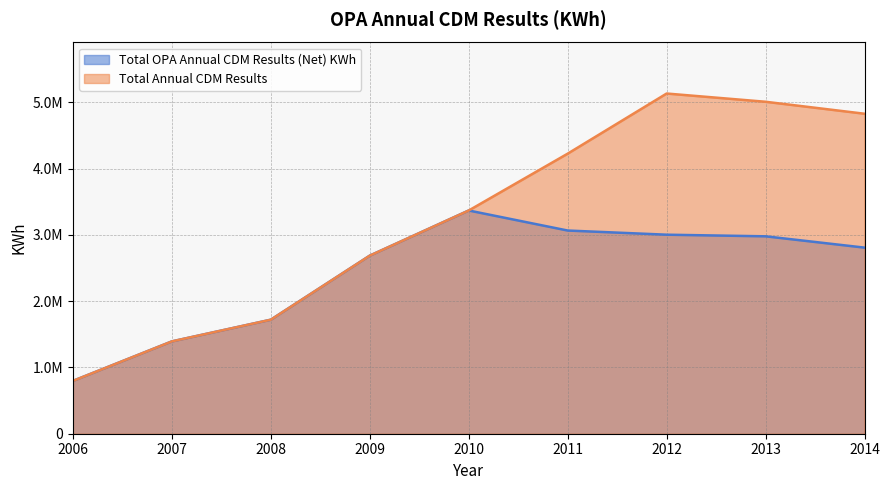

True or false: Total OPA Annual CDM Results (Net) KWh and Total Annual CDM Results cross at least once.

False